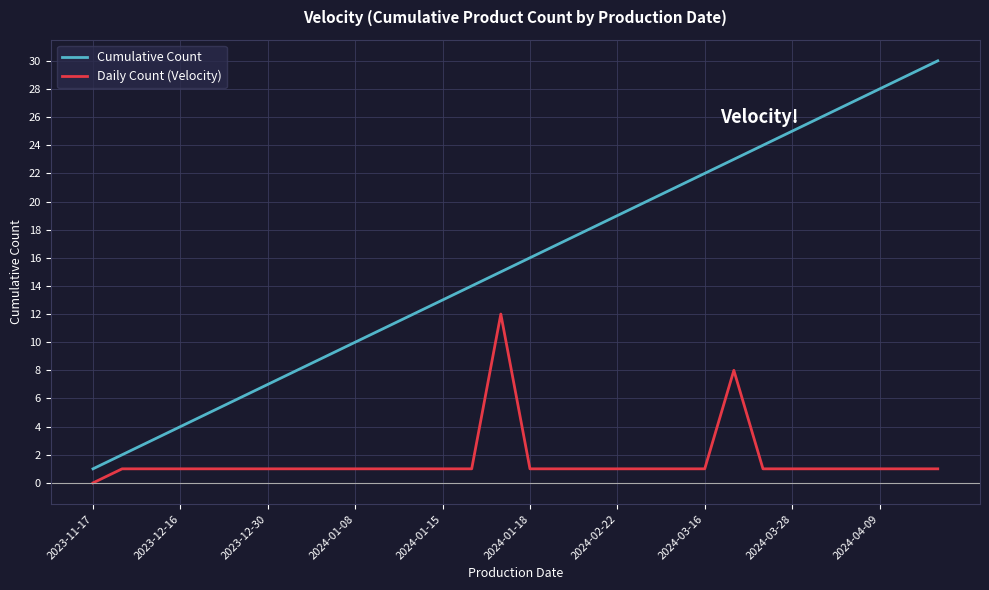

What is the difference between the second highest and second lowest values in the Daily Count (Velocity) series?

7